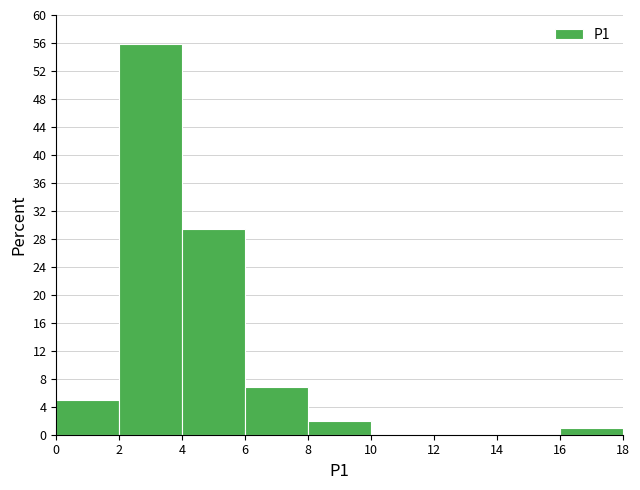

Reading left to right, list every bar in this chart as the range it spans on the x-axis followed by its height. The values are not printed on the chart, so give them approximately, as read against the axis.

0 to 2: 5.0
2 to 4: 56.0
4 to 6: 29.5
6 to 8: 7.0
8 to 10: 2.0
10 to 12: 0
12 to 14: 0
14 to 16: 0
16 to 18: 1.0